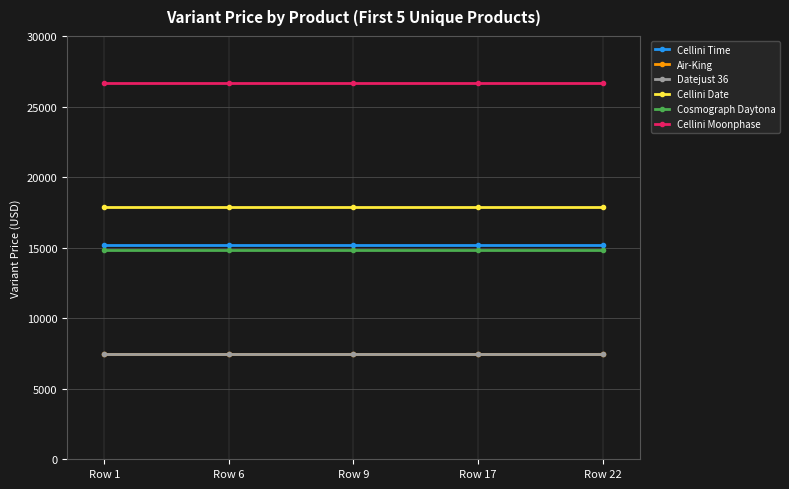

At which label does Cellini Date reach its peak?

Row 1